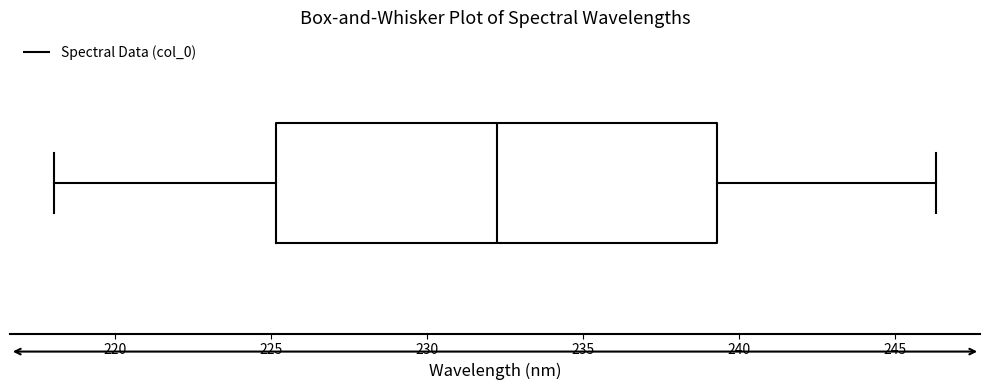

Where does the left whisker of the box end on the x-axis? The values are not printed on the chart, so give them approximately, as read against the axis.

218.0